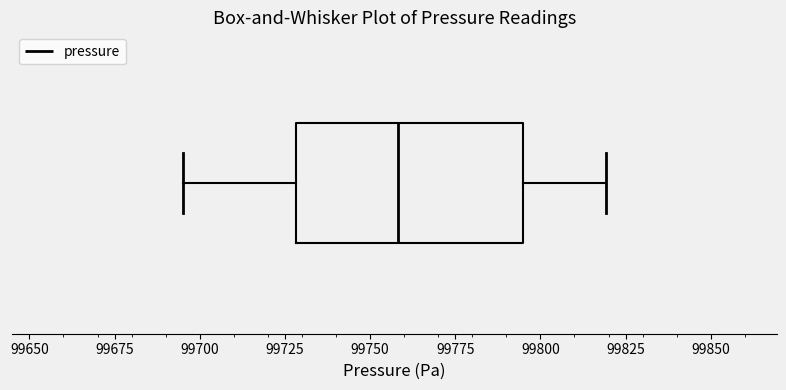

Transcribe this box plot: give where the median line is, the range the box spans, and where the two whiskers end, as read against the x-axis. The values are not printed on the chart, so give them approximately, as read against the axis.

median 99760, box 99730 to 99795, whiskers 99695 to 99820